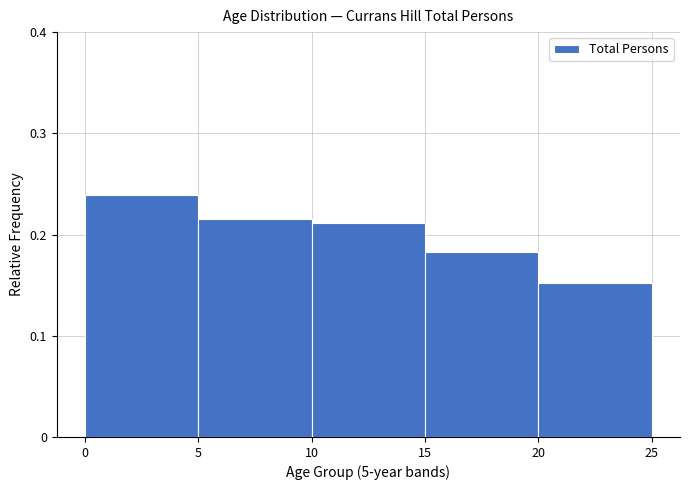

Reading left to right, list every bar in this chart as the range it spans on the x-axis followed by its height. The values are not printed on the chart, so give them approximately, as read against the axis.

0 to 5: 0.24
5 to 10: 0.22
10 to 15: 0.21
15 to 20: 0.18
20 to 25: 0.15